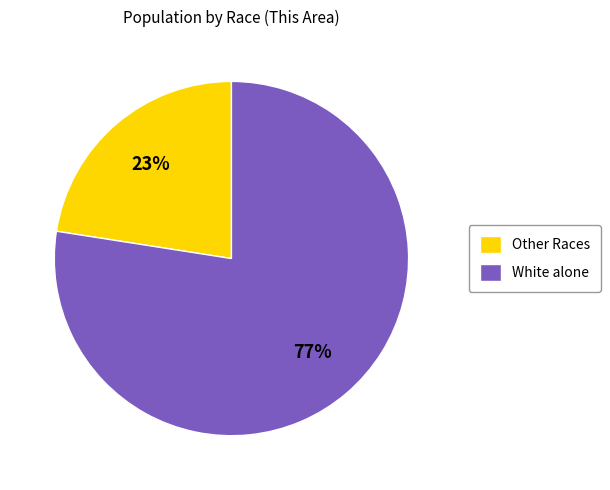

Rank the categories by value from highest to lowest.

White alone, Other Races